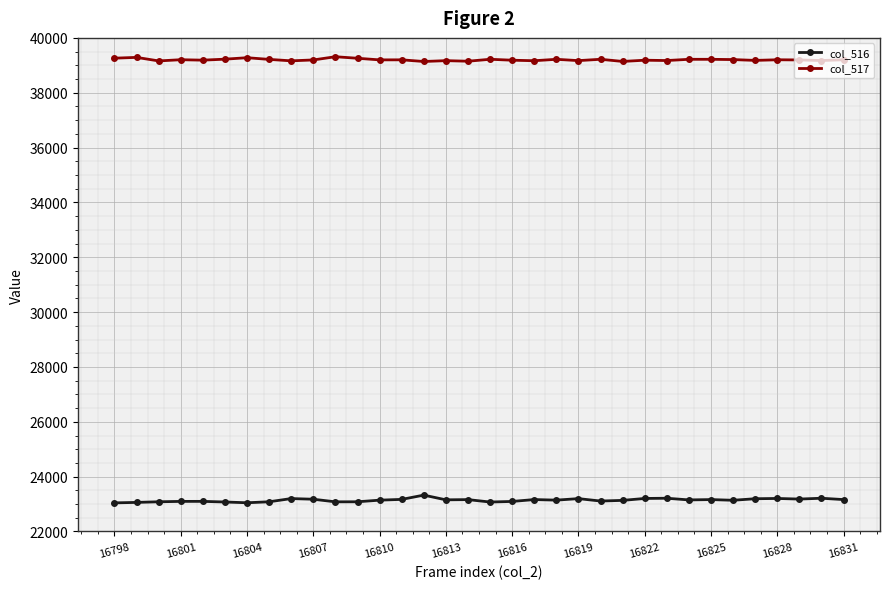

What is the value of the col_516 point at the 21st from the left?

23143